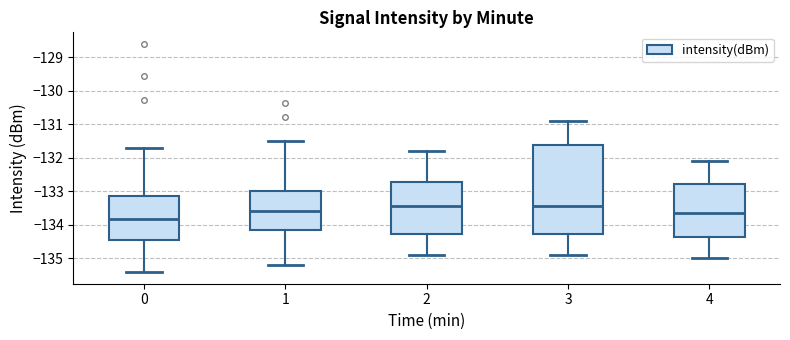

Where does the median line of the box at x = 1 sit on the y-axis? The values are not printed on the chart, so give them approximately, as read against the axis.

-133.6